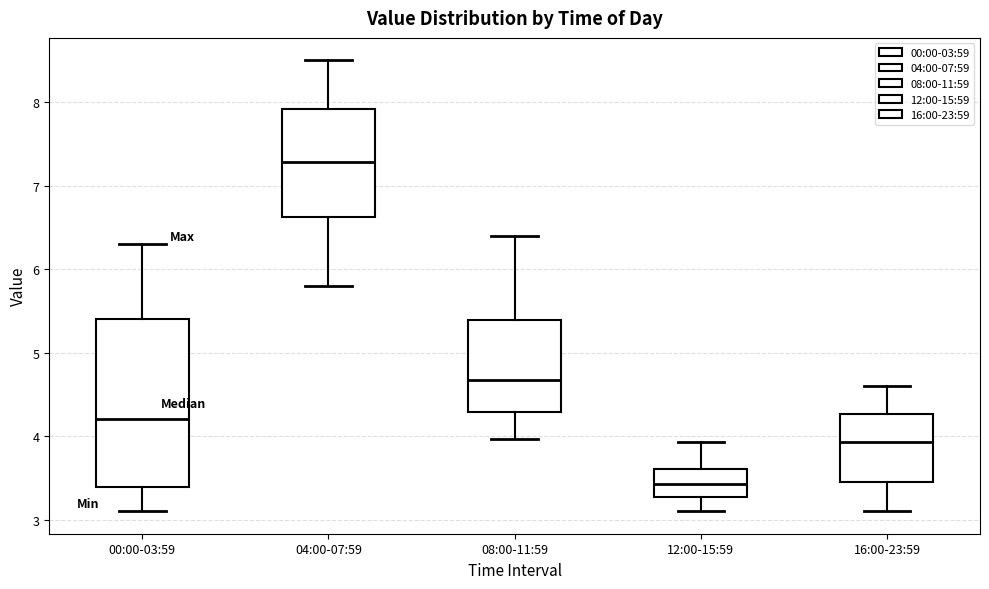

Reading left to right, transcribe this box plot: for each box, give where its median line is, the range the box spans, and where its two whiskers end, as read against the y-axis. The values are not printed on the chart, so give them approximately, as read against the axis.

00:00-03:59: median 4.2, box 3.4 to 5.4, whiskers 3.1 to 6.3
04:00-07:59: median 7.3, box 6.6 to 7.9, whiskers 5.8 to 8.5
08:00-11:59: median 4.7, box 4.3 to 5.4, whiskers 4.0 to 6.4
12:00-15:59: median 3.4, box 3.3 to 3.6, whiskers 3.1 to 3.9
16:00-23:59: median 3.9, box 3.5 to 4.3, whiskers 3.1 to 4.6